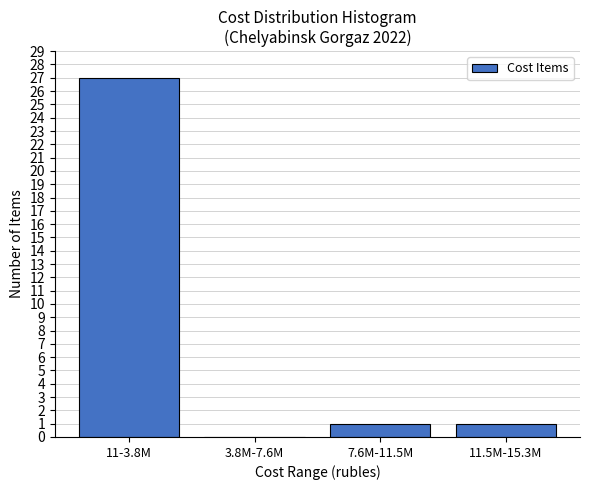

Reading left to right, transcribe all the data shown in this chart.

11-3.8M=27	3.8M-7.6M=0	7.6M-11.5M=1	11.5M-15.3M=1